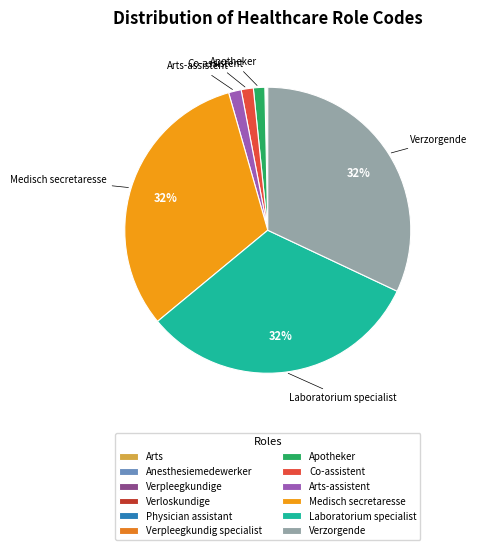

To the nearest percent, what is the difference between the Arts and Apotheker slice percentages?

1%